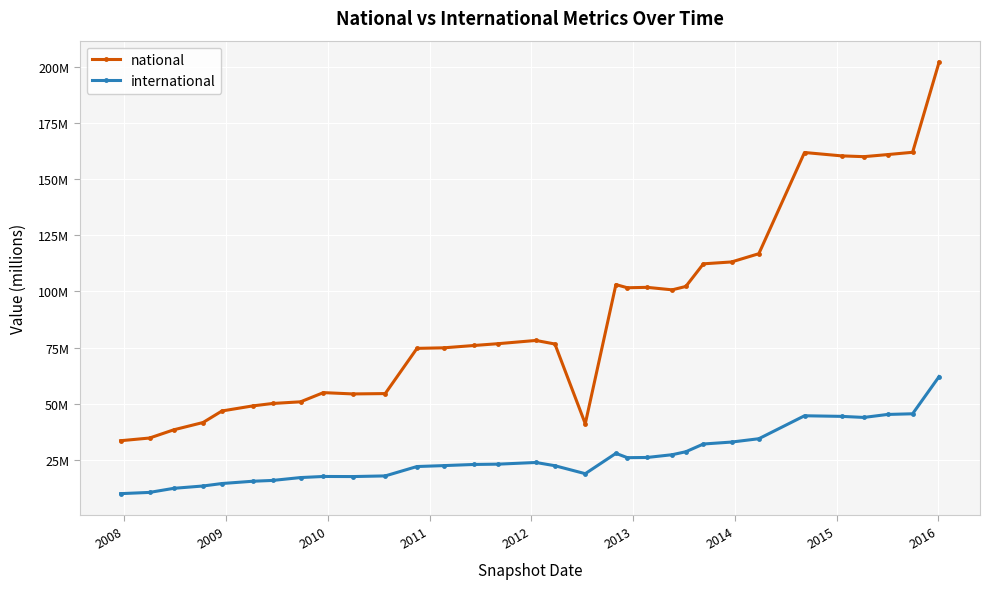

What is the label of the 2nd point from the left?

2008